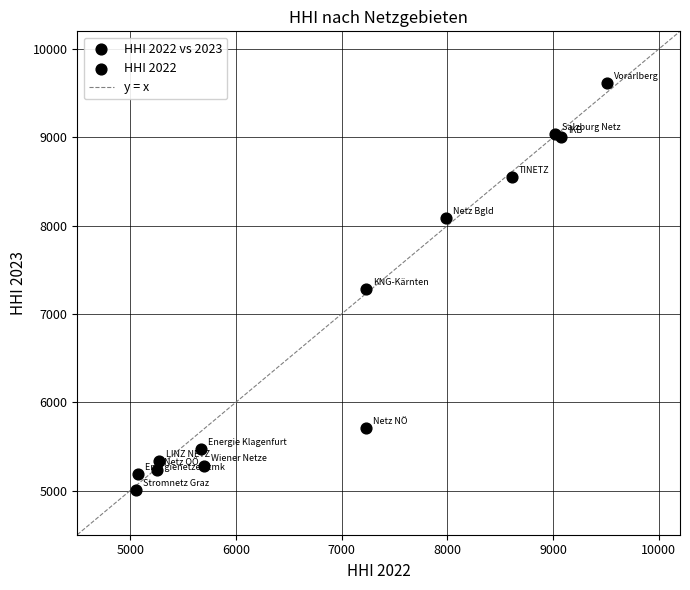

What is the range of Y values (max minus min)?

4600.6